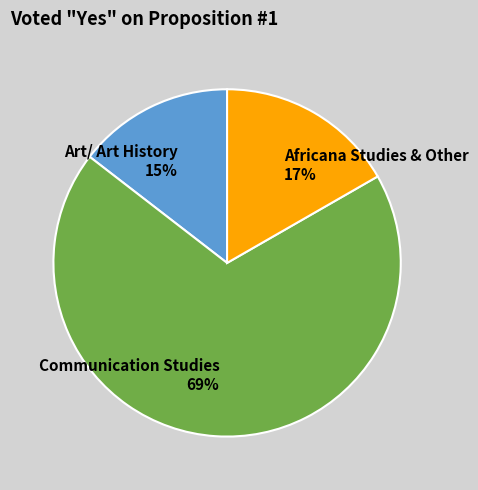

What is the ratio of the value at Art/ Art History to the value at Africana Studies & Other?

0.9